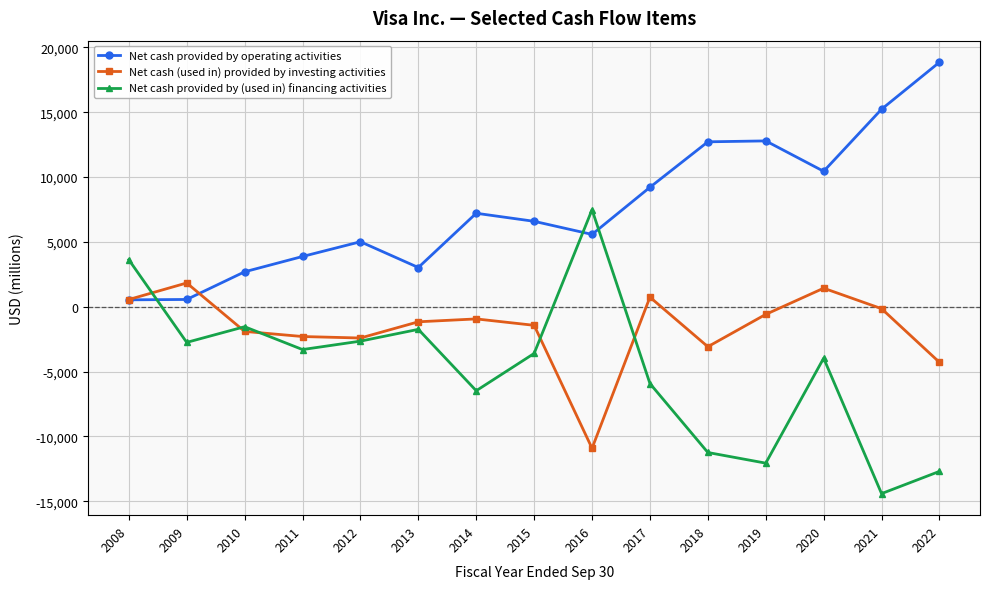

How many lines are shown in the chart?

3